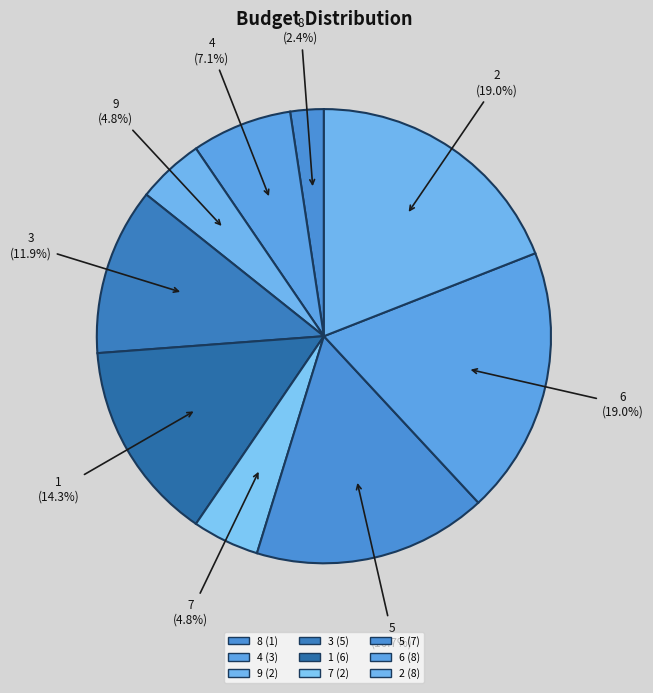

Is it true that 2 is 19% of the pie?

True